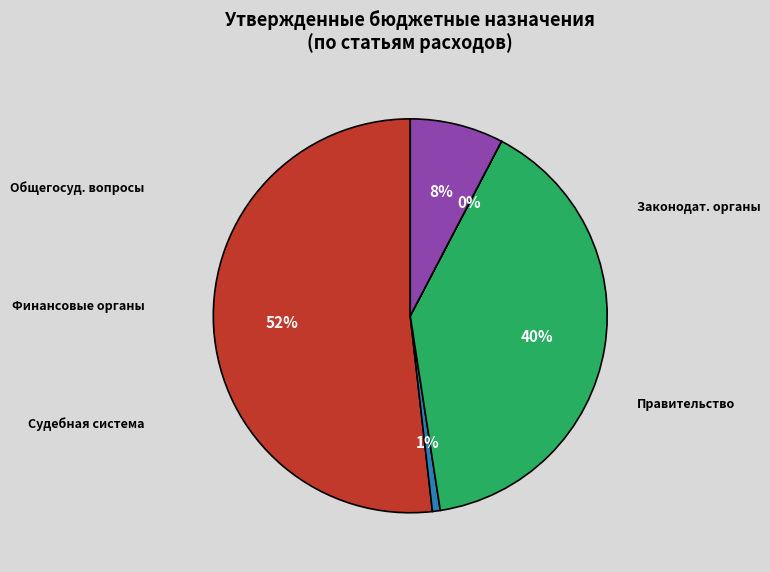

Is there any slice that represents more than half of the pie?

Yes